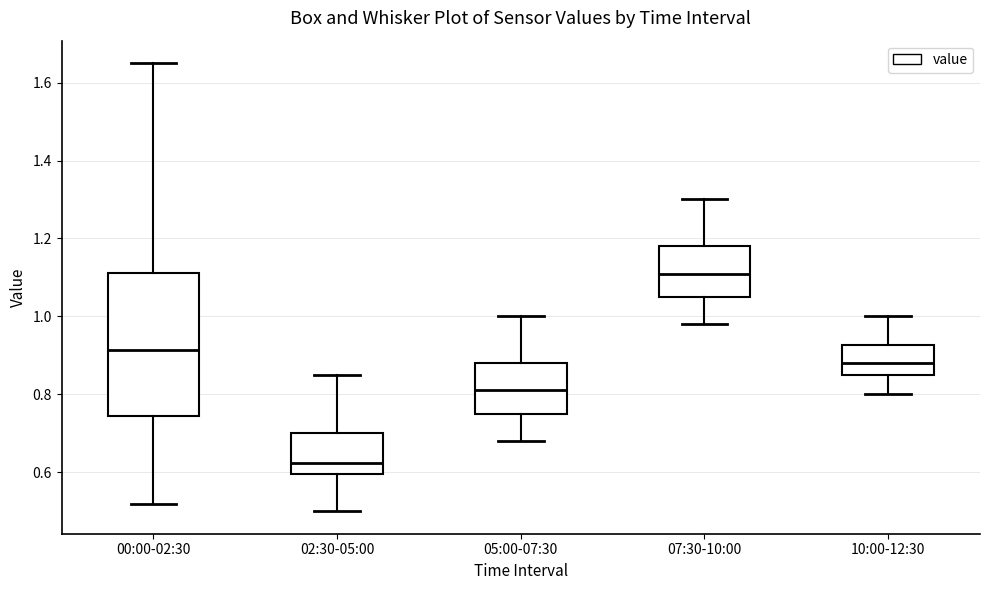

Reading left to right, transcribe this box plot: for each box, give where its median line is, the range the box spans, and where its two whiskers end, as read against the y-axis. The values are not printed on the chart, so give them approximately, as read against the axis.

00:00-02:30: median 0.92, box 0.74 to 1.12, whiskers 0.52 to 1.66
02:30-05:00: median 0.62, box 0.60 to 0.70, whiskers 0.50 to 0.86
05:00-07:30: median 0.82, box 0.76 to 0.88, whiskers 0.68 to 1.00
07:30-10:00: median 1.12, box 1.06 to 1.18, whiskers 0.98 to 1.30
10:00-12:30: median 0.88, box 0.86 to 0.92, whiskers 0.80 to 1.00